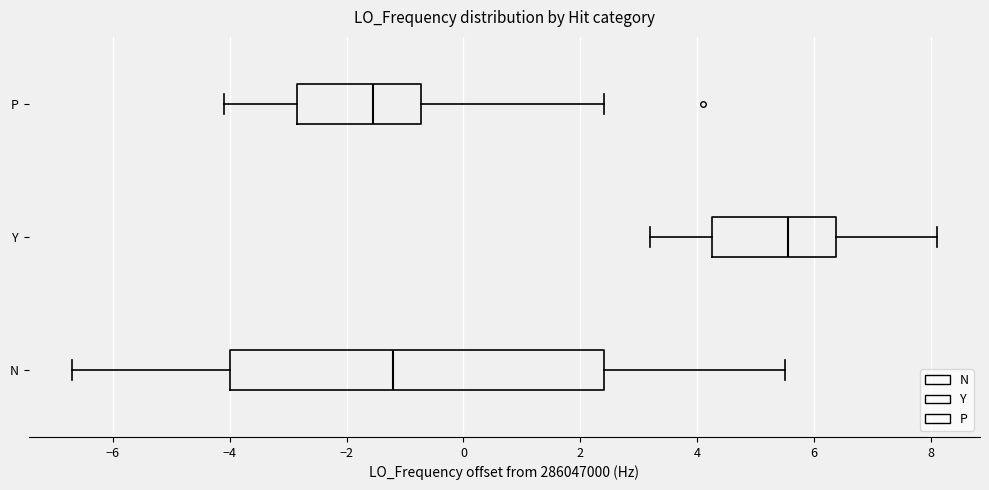

Reading bottom to top, read every box against the x-axis: the position of its median line, the range the box covers, and the ends of its whiskers. The values are not printed on the chart, so give them approximately, as read against the axis.

N: median -1.2, box -4.0 to 2.4, whiskers -6.6 to 5.6
Y: median 5.6, box 4.2 to 6.4, whiskers 3.2 to 8.2
P: median -1.6, box -2.8 to -0.8, whiskers -4.2 to 2.4